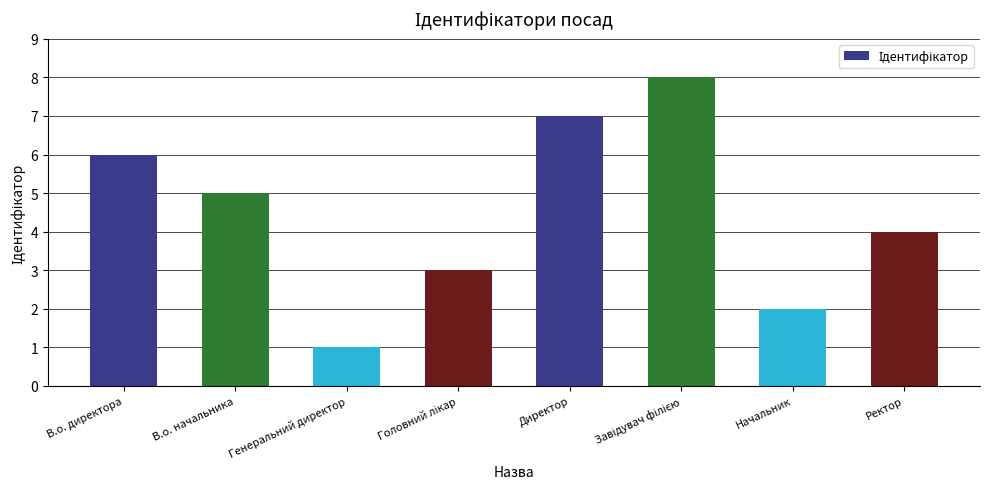

What is the label of the 7th bar from the left?

Начальник